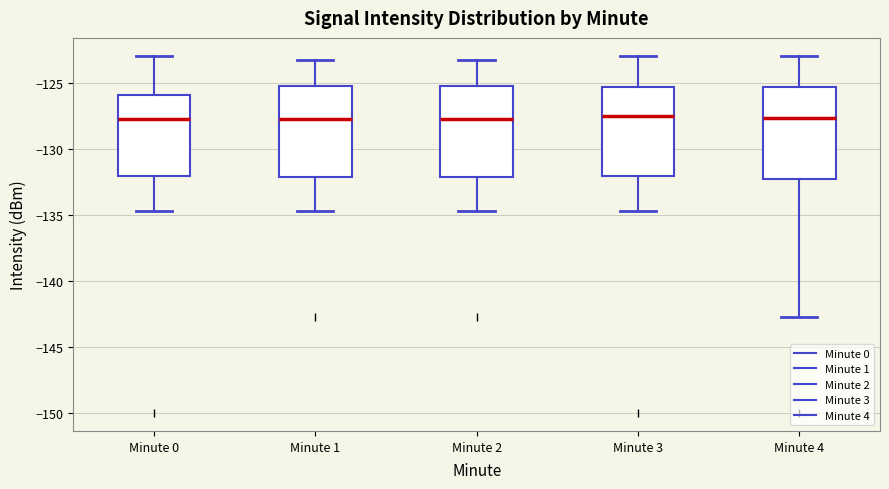

Reading left to right, transcribe this box plot: for each box, give where its median line is, the range the box spans, and where its two whiskers end, as read against the y-axis. The values are not printed on the chart, so give them approximately, as read against the axis.

Minute 0: median -127.5, box -132.0 to -126.0, whiskers -134.5 to -123.0
Minute 1: median -127.5, box -132.0 to -125.0, whiskers -134.5 to -123.5
Minute 2: median -127.5, box -132.0 to -125.0, whiskers -134.5 to -123.5
Minute 3: median -127.5, box -132.0 to -125.0, whiskers -134.5 to -123.0
Minute 4: median -127.5, box -132.0 to -125.0, whiskers -142.5 to -123.0